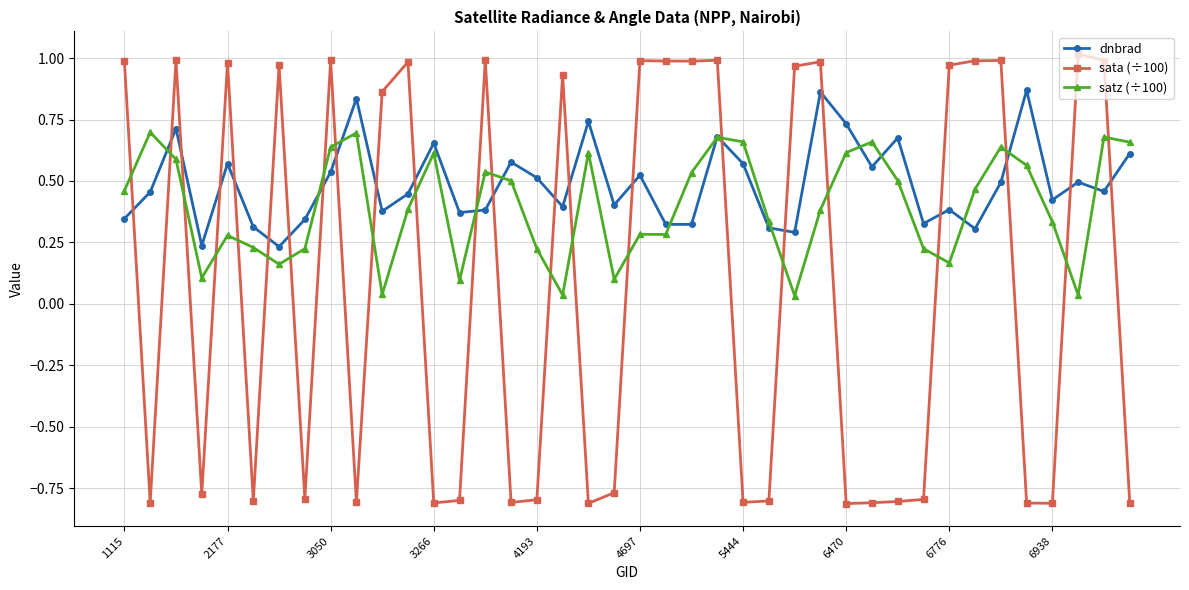

Count the number of categories in the chart.

40